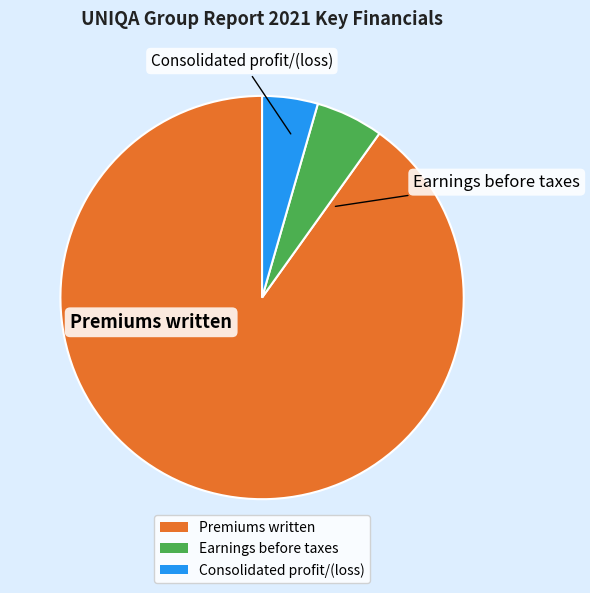

Is it true that Premiums written is 99% of the pie?

False